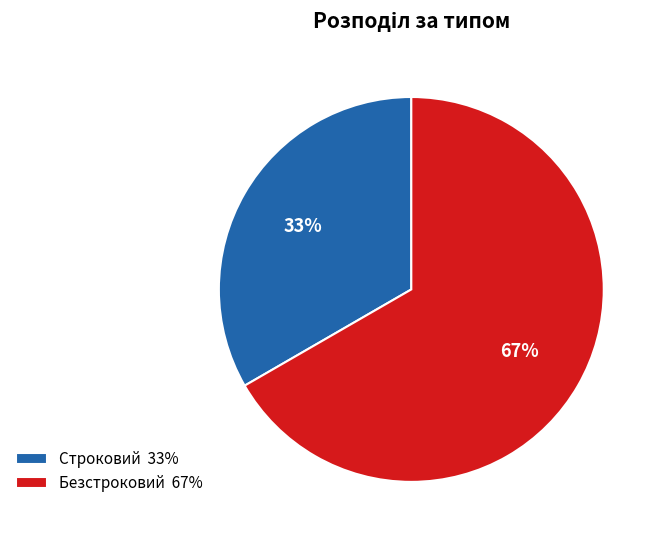

The Безстроковий slice represents 67% of the pie. True or false?

True